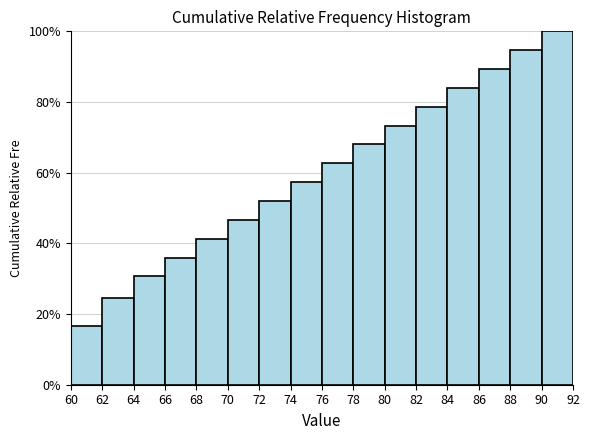

Reading left to right, transcribe this chart: for each bar, give the range it covers on the x-axis and its height. The values are not printed on the chart, so give them approximately, as read against the axis.

60 to 62: 16
62 to 64: 24
64 to 66: 30
66 to 68: 36
68 to 70: 42
70 to 72: 46
72 to 74: 52
74 to 76: 58
76 to 78: 62
78 to 80: 68
80 to 82: 74
82 to 84: 78
84 to 86: 84
86 to 88: 90
88 to 90: 94
90 to 92: 100